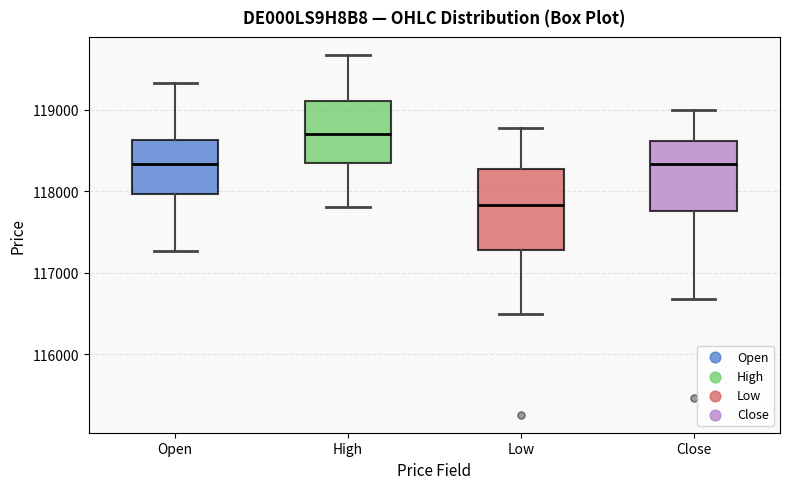

Reading left to right, read every box against the y-axis: the position of its median line, the range the box covers, and the ends of its whiskers. The values are not printed on the chart, so give them approximately, as read against the axis.

Open: median 118300, box 118000 to 118600, whiskers 117300 to 119300
High: median 118700, box 118300 to 119100, whiskers 117800 to 119700
Low: median 117800, box 117300 to 118300, whiskers 116500 to 118800
Close: median 118300, box 117800 to 118600, whiskers 116700 to 119000